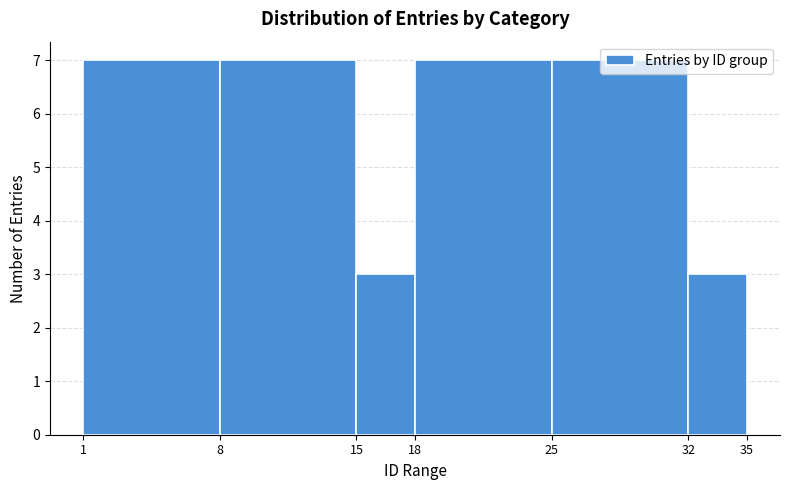

How tall is the bar that spans 18 to 25 on the x-axis? The values are not printed on the chart, so give them approximately, as read against the axis.

7